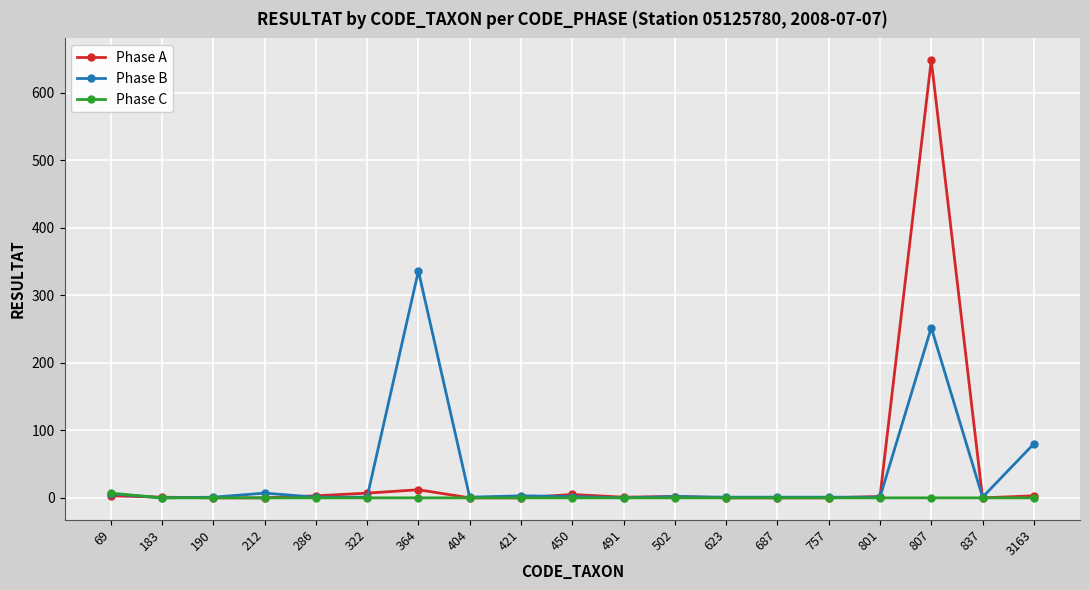

True or false: Phase B has a value of 3 at 421.

True